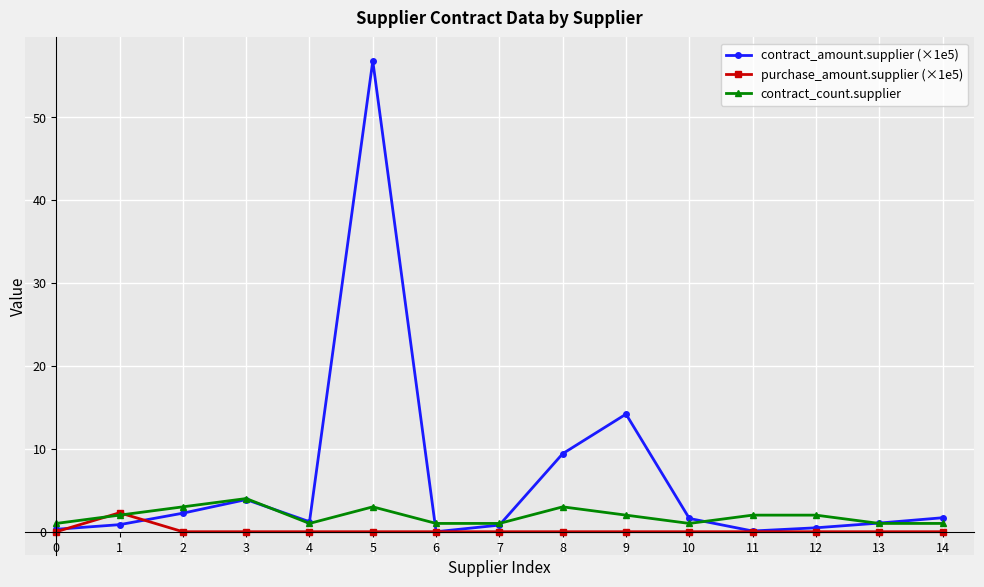

True or false: contract_amount.supplier (×1e5) has more than 0 interior local peaks.

True